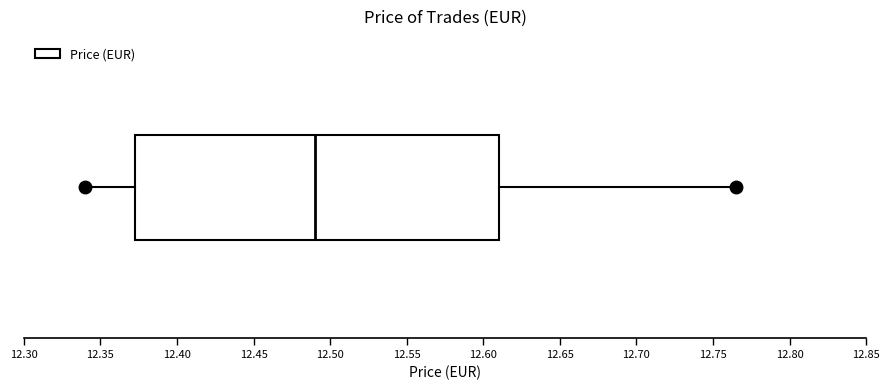

Read this box plot against the x-axis: the position of the median line, the range covered by the box, and the ends of both whiskers. The values are not printed on the chart, so give them approximately, as read against the axis.

median 12.490, box 12.375 to 12.610, whiskers 12.340 to 12.765